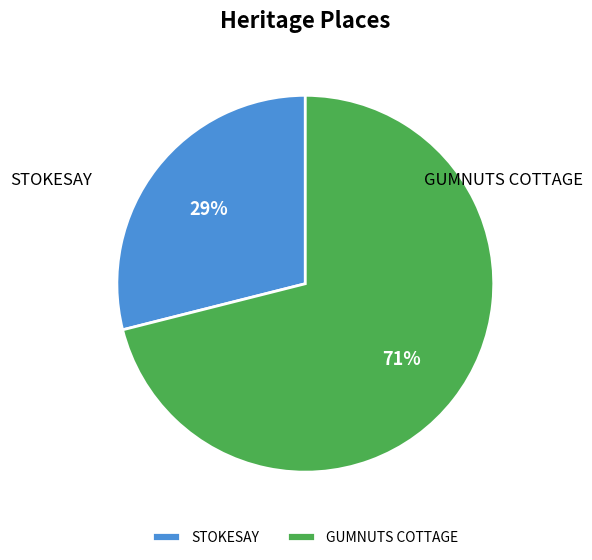

What percentage is the STOKESAY slice, to the nearest percent?

29%